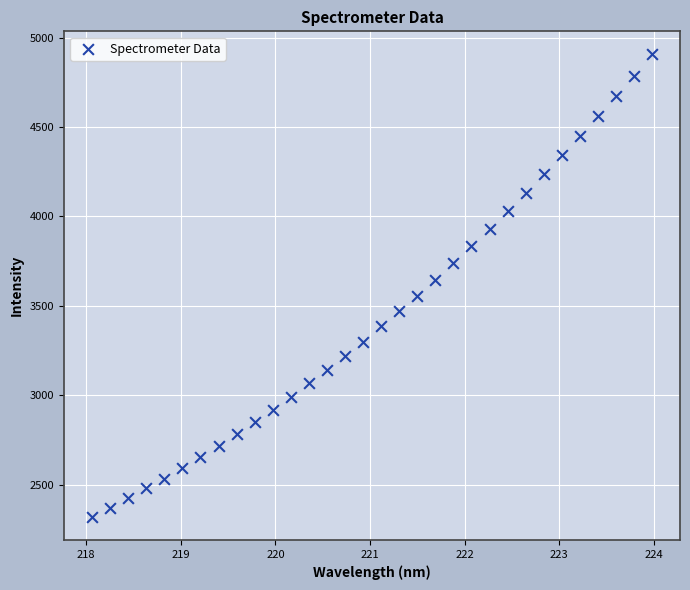

What is the range of Y values (max minus min)?

2587.0